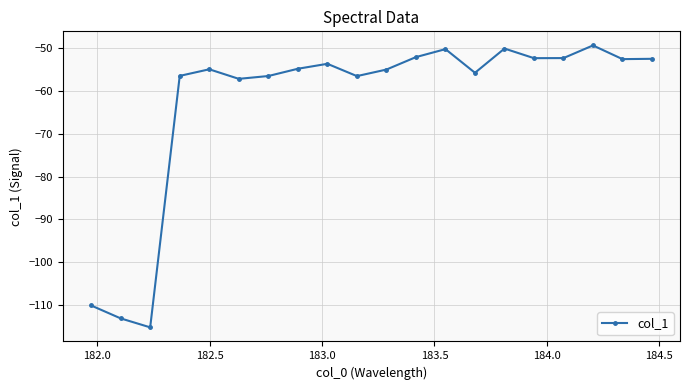

How many interior local peaks (higher than both neighbors) does the data have?

5